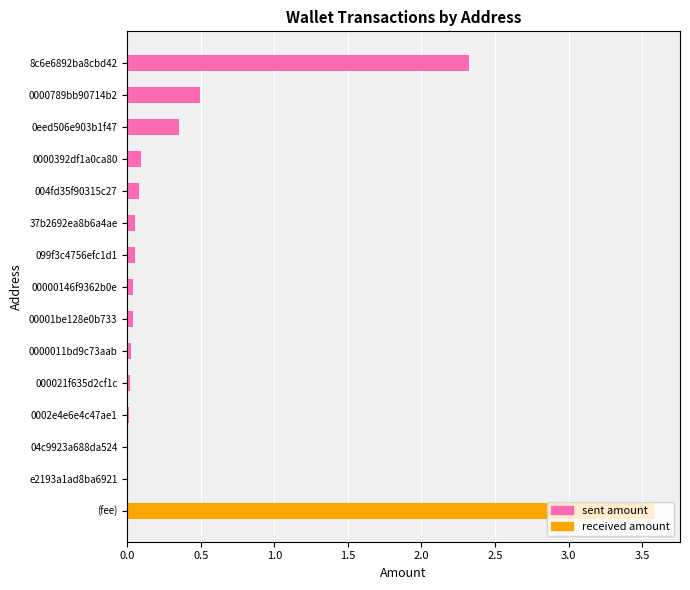

Reading right to left, transcribe all the data shown in this chart.

sent amount: 0.0	0.0	0.0	0.0	0.0	0.0	0.0	0.0	0.1	0.1	0.1	0.1	0.4	0.5	2.3
received amount: 3.6	0.0	0.0	0.0	0.0	0.0	0.0	0.0	0.0	0.0	0.0	0.0	0.0	0.0	0.0